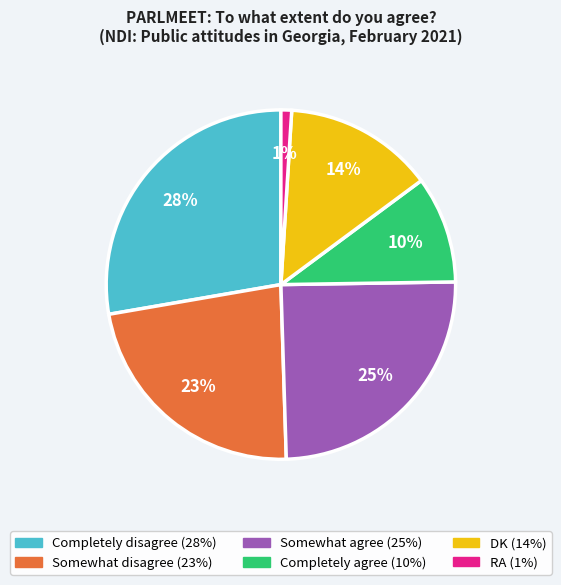

Count the number of slices in the pie.

6